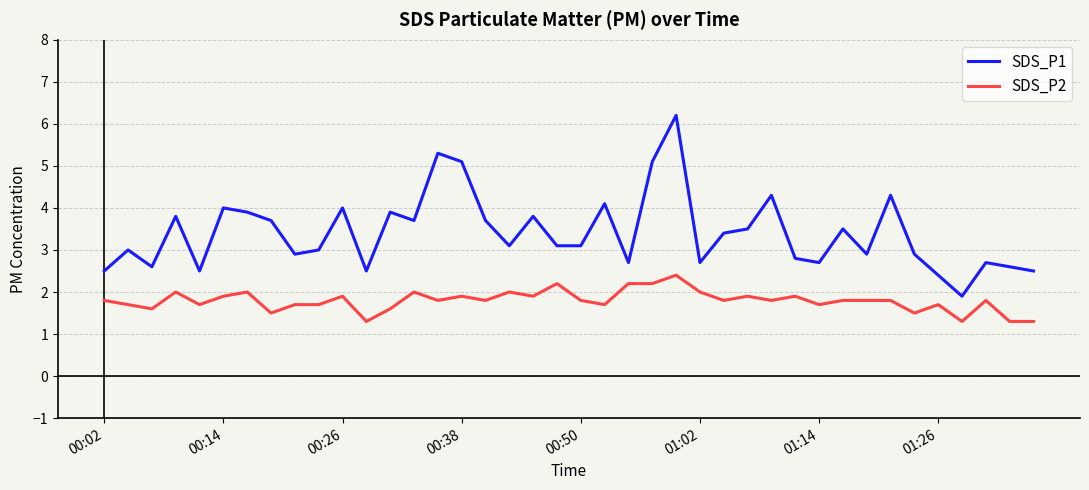

Reading left to right, extract all data points from this chart.

SDS_P1: 2.5	3.0	2.6	3.8	2.5	4.0	3.9	3.7	2.9	3.0	4.0	2.5	3.9	3.7	5.3	5.1	3.7	3.1	3.8	3.1	3.1	4.1	2.7	5.1	6.2	2.7	3.4	3.5	4.3	2.8	2.7	3.5	2.9	4.3	2.9	2.4	1.9	2.7	2.6	2.5
SDS_P2: 1.8	1.7	1.6	2.0	1.7	1.9	2.0	1.5	1.7	1.7	1.9	1.3	1.6	2.0	1.8	1.9	1.8	2.0	1.9	2.2	1.8	1.7	2.2	2.2	2.4	2.0	1.8	1.9	1.8	1.9	1.7	1.8	1.8	1.8	1.5	1.7	1.3	1.8	1.3	1.3